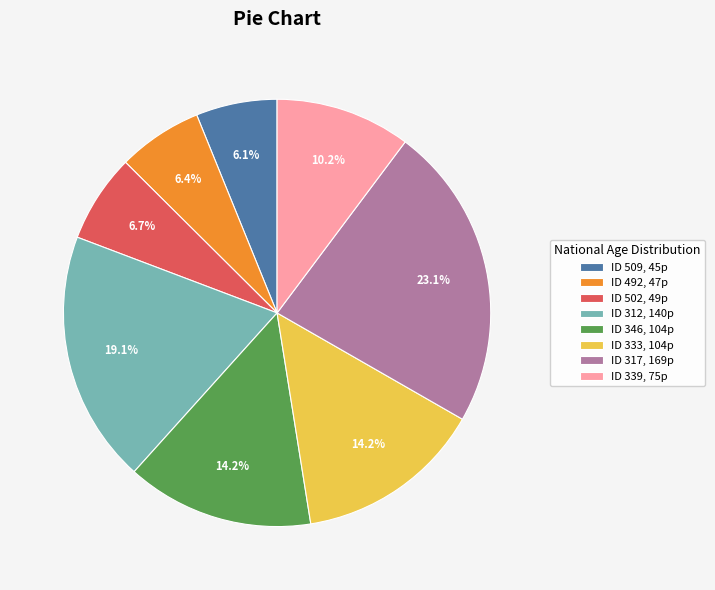

How much of the chart is everything except ID 502, 49p?

93.3%